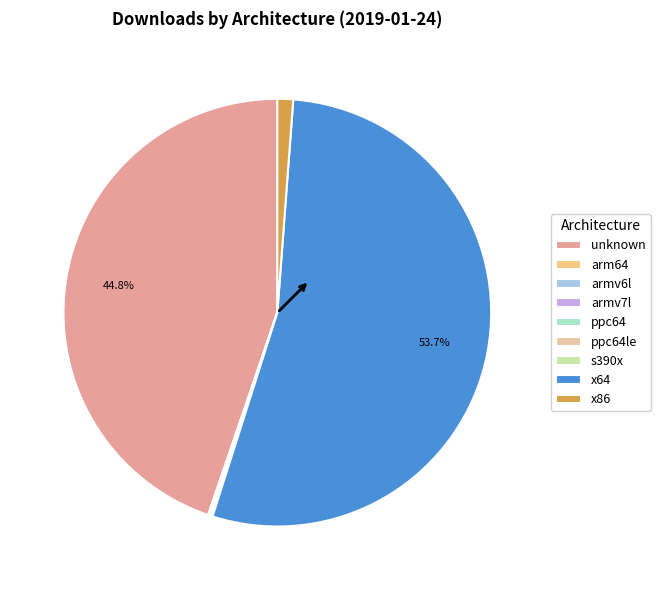

Combined, do x86 and unknown account for over 50%?

No